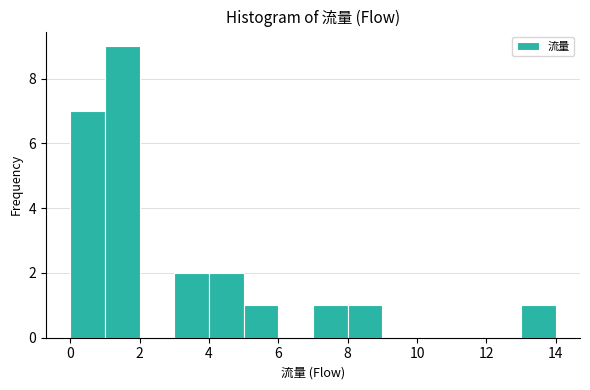

Reading left to right, transcribe this chart: for each bar, give the range it covers on the x-axis and its height. The values are not printed on the chart, so give them approximately, as read against the axis.

0 to 1: 7
1 to 2: 9
2 to 3: 0
3 to 4: 2
4 to 5: 2
5 to 6: 1
6 to 7: 0
7 to 8: 1
8 to 9: 1
9 to 10: 0
10 to 11: 0
11 to 12: 0
12 to 13: 0
13 to 14: 1